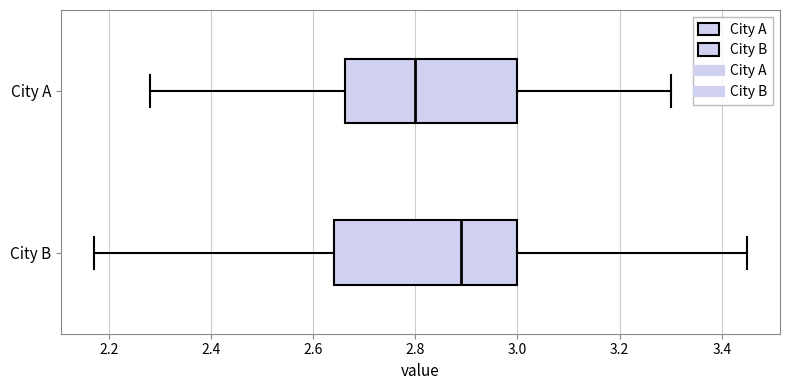

Reading bottom to top, read every box against the x-axis: the position of its median line, the range the box covers, and the ends of its whiskers. The values are not printed on the chart, so give them approximately, as read against the axis.

City B: median 2.90, box 2.64 to 3.00, whiskers 2.18 to 3.46
City A: median 2.80, box 2.66 to 3.00, whiskers 2.28 to 3.30